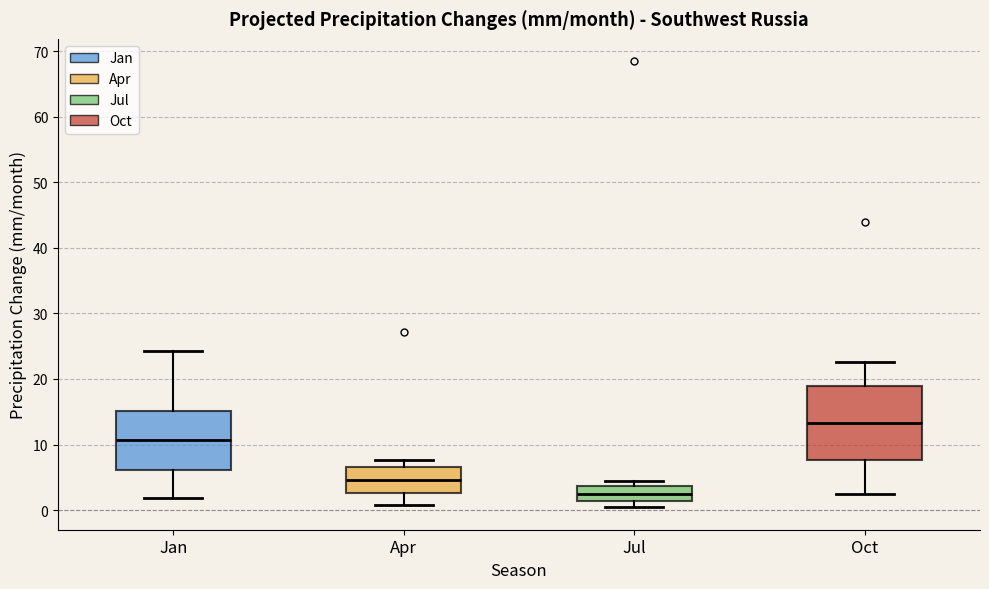

Comparing the boxes themselves (not the whiskers), which one is the tallest?

Oct